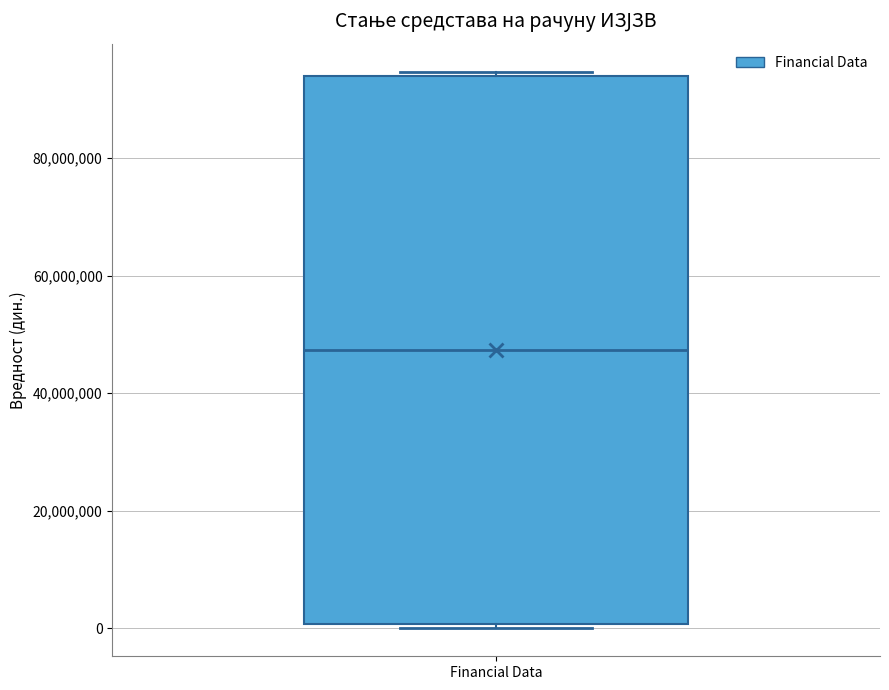

Where is the upper edge of the box for Financial Data on the y-axis? The values are not printed on the chart, so give them approximately, as read against the axis.

94000000